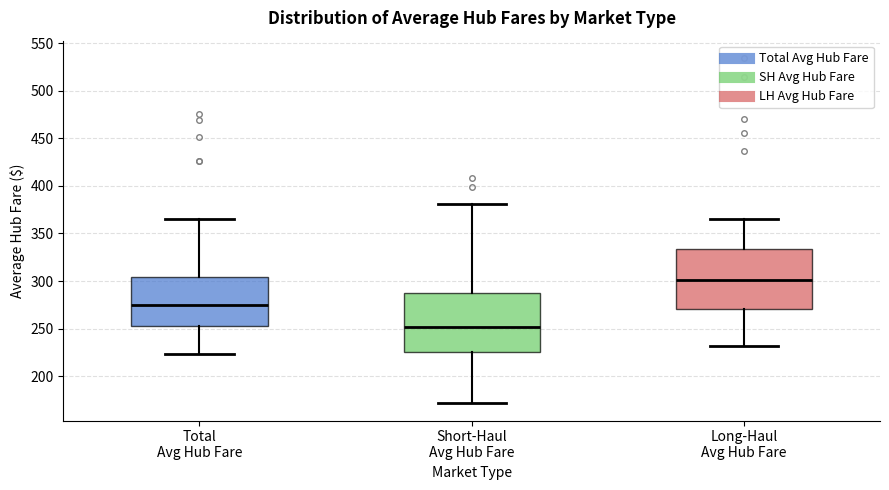

Which box has the lowest median line?

Short-Haul Avg Hub Fare